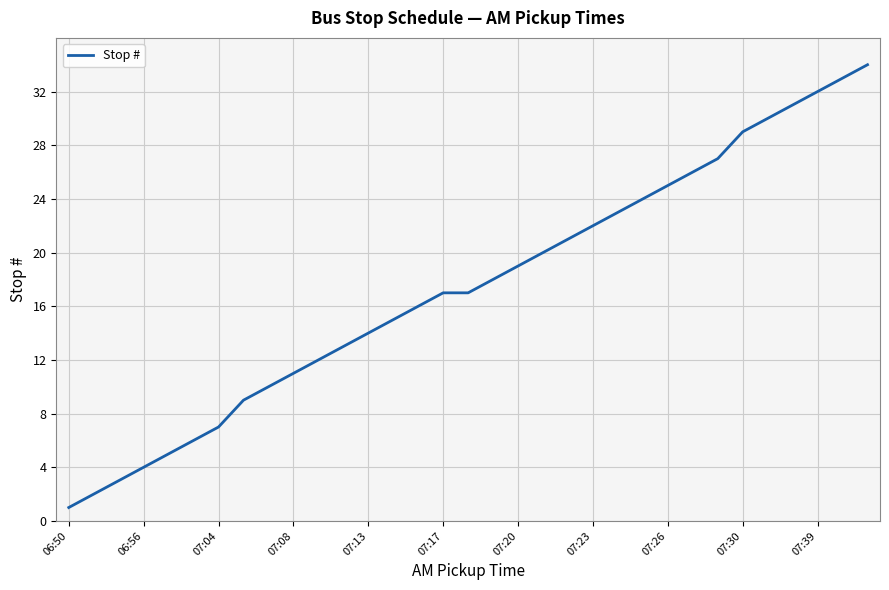

What is the difference between the maximum and minimum values?

33